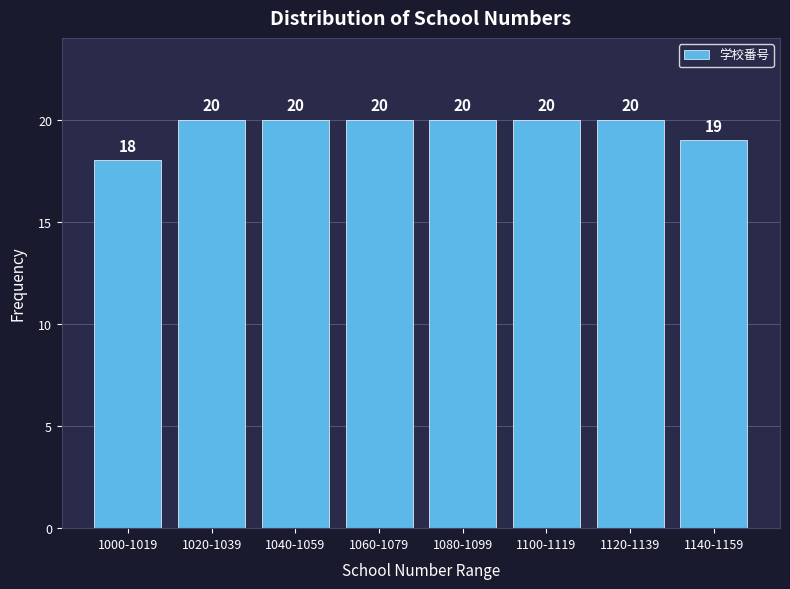

Reading left to right, list all the values displayed in this chart.

18	20	20	20	20	20	20	19